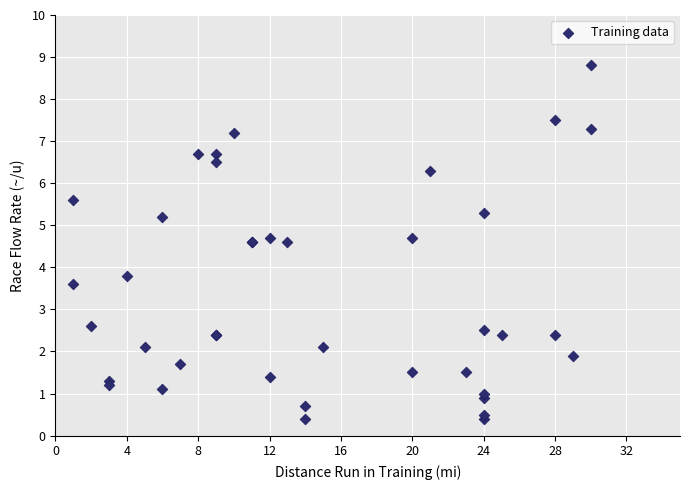

What Y value in the scatter plot is closest to 4?

3.8